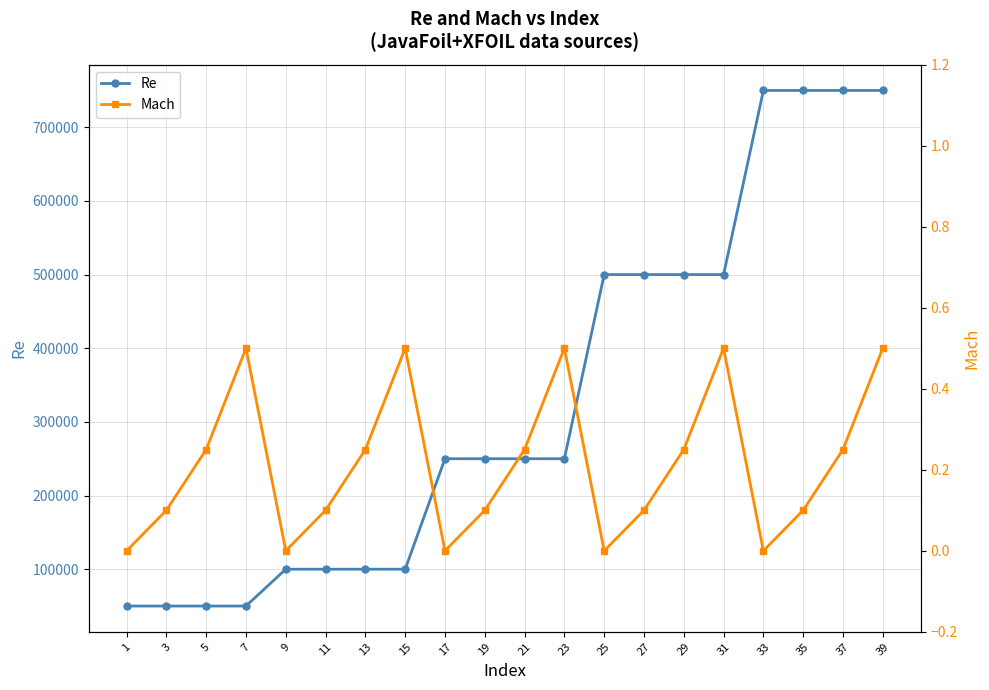

Which category has the highest value in the Re series?

33